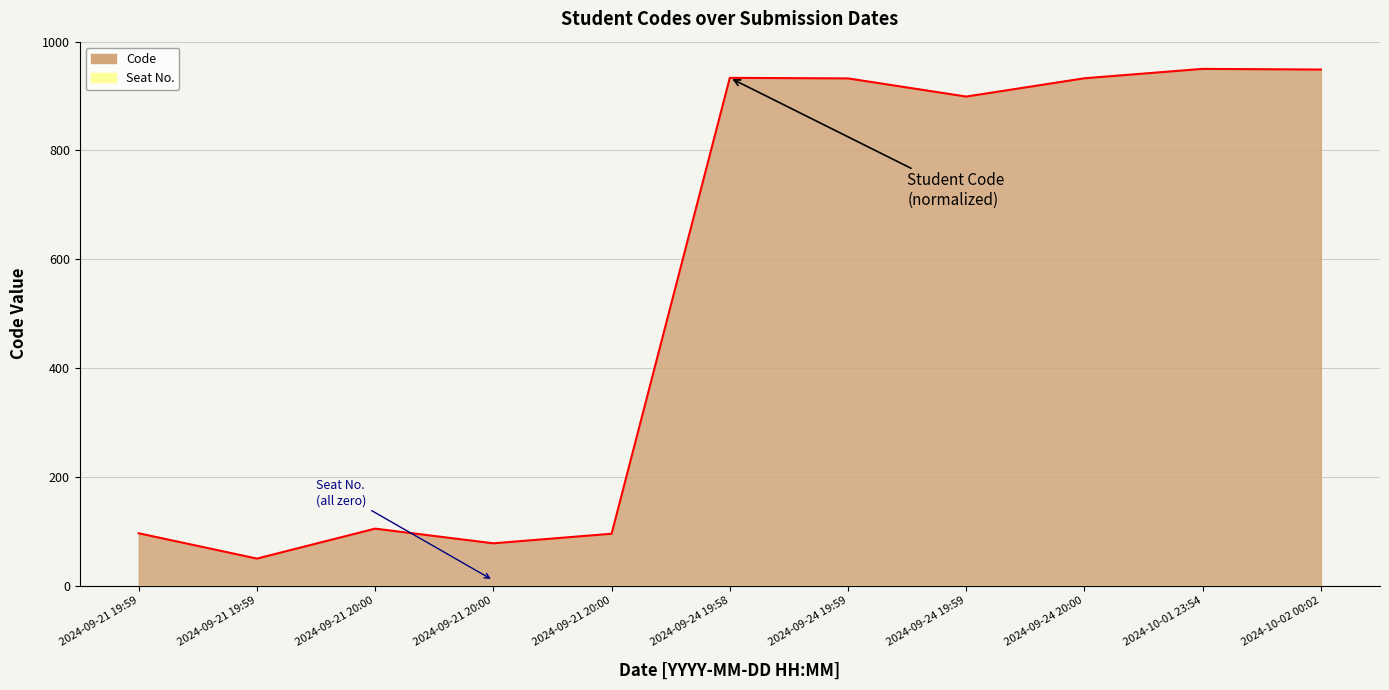

What is the sum of the values at 2024-09-21 20:00 and 2024-09-24 19:58?

1038.5